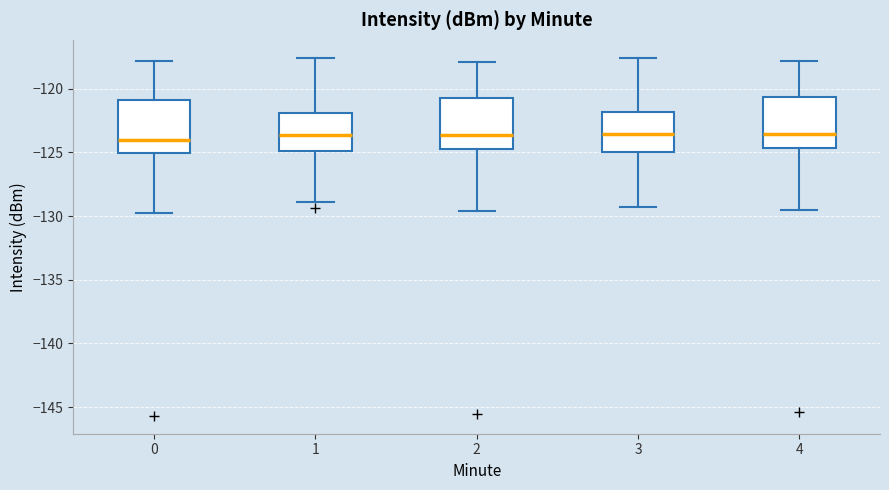

Reading left to right, transcribe this box plot: for each box, give where its median line is, the range the box spans, and where its two whiskers end, as read against the y-axis. The values are not printed on the chart, so give them approximately, as read against the axis.

0: median -124.0, box -125.0 to -121.0, whiskers -129.5 to -118.0
1: median -123.5, box -125.0 to -122.0, whiskers -129.0 to -117.5
2: median -123.5, box -124.5 to -120.5, whiskers -129.5 to -118.0
3: median -123.5, box -125.0 to -122.0, whiskers -129.5 to -117.5
4: median -123.5, box -124.5 to -120.5, whiskers -129.5 to -118.0